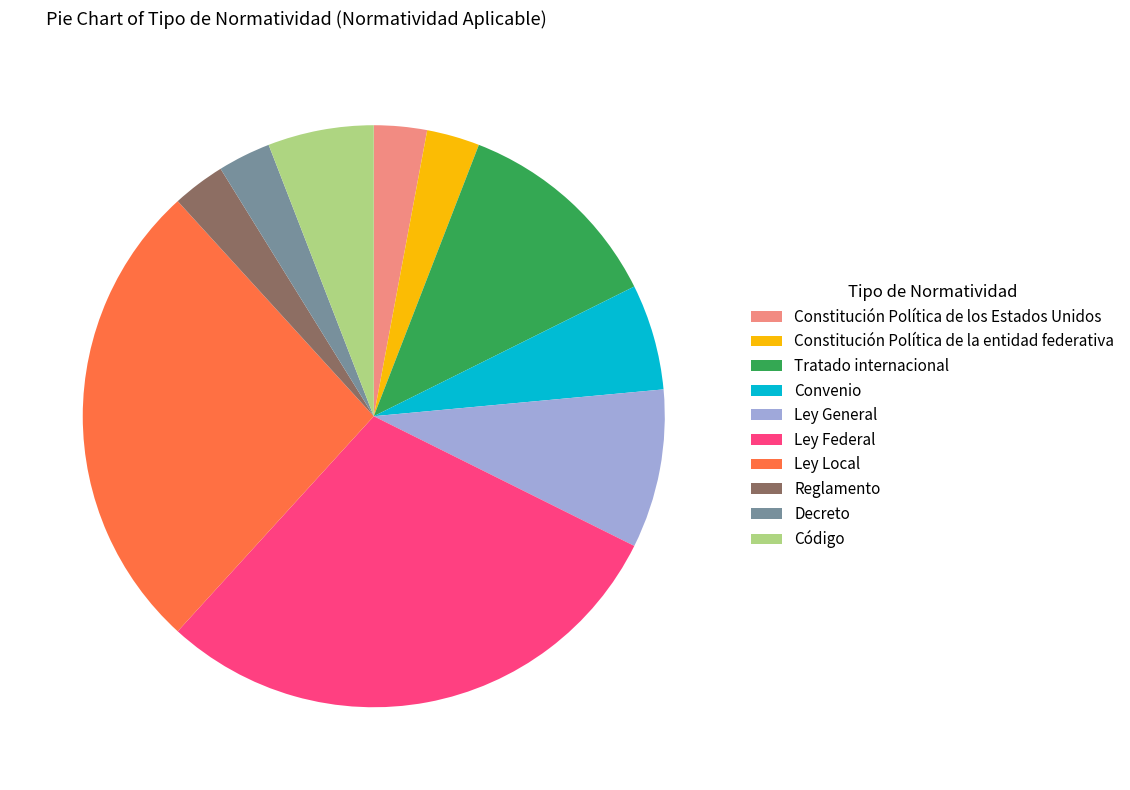

Between Reglamento and Convenio, which is larger?

Convenio